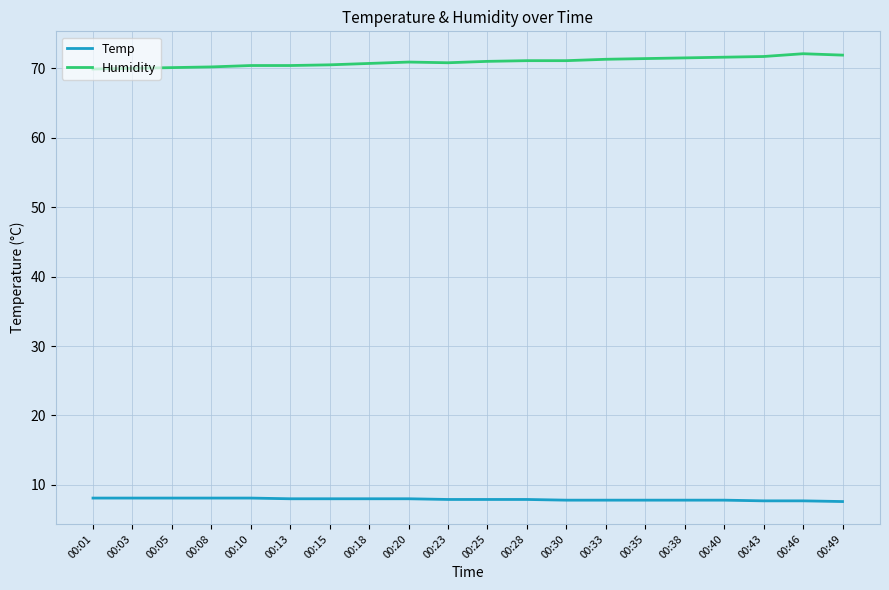

What is the difference between the highest and lowest values at 00:23?

62.9